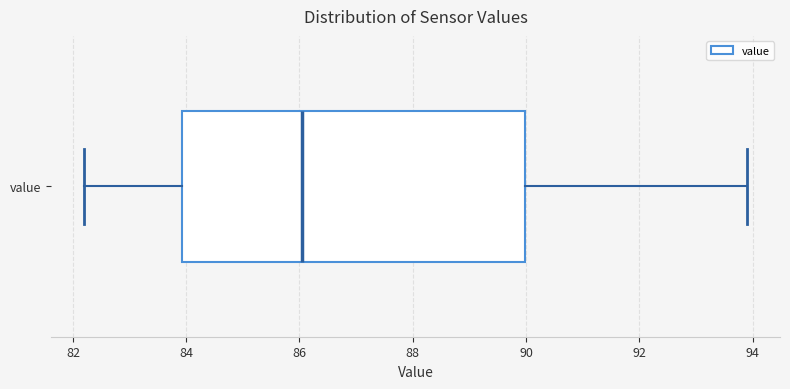

Where does the median line of the box for value sit on the x-axis? The values are not printed on the chart, so give them approximately, as read against the axis.

86.0